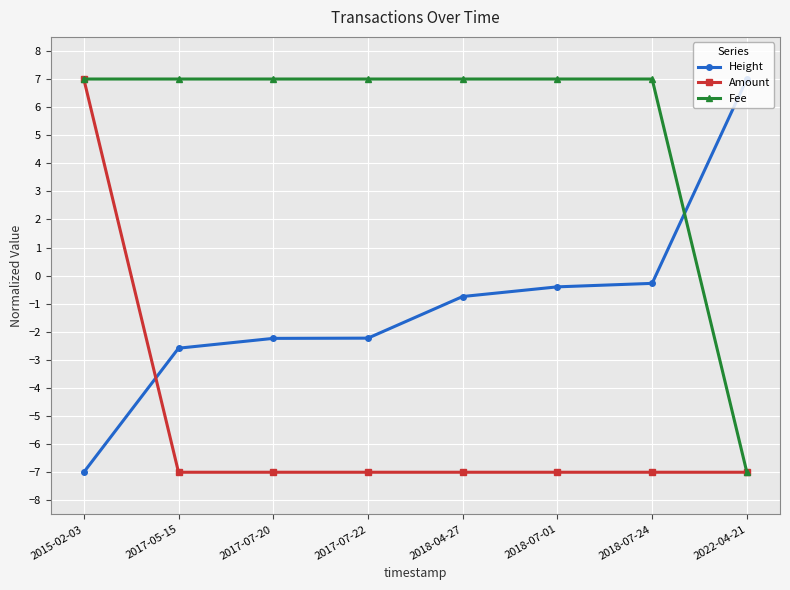

What is the maximum value shown in the chart?

7.0